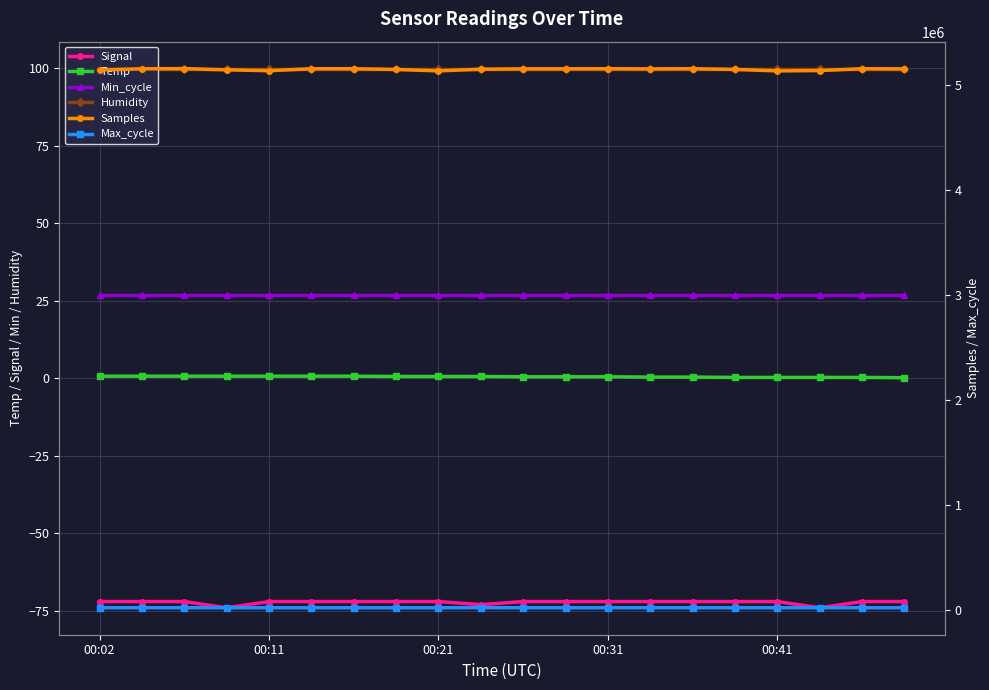

How many lines are shown in the chart?

6